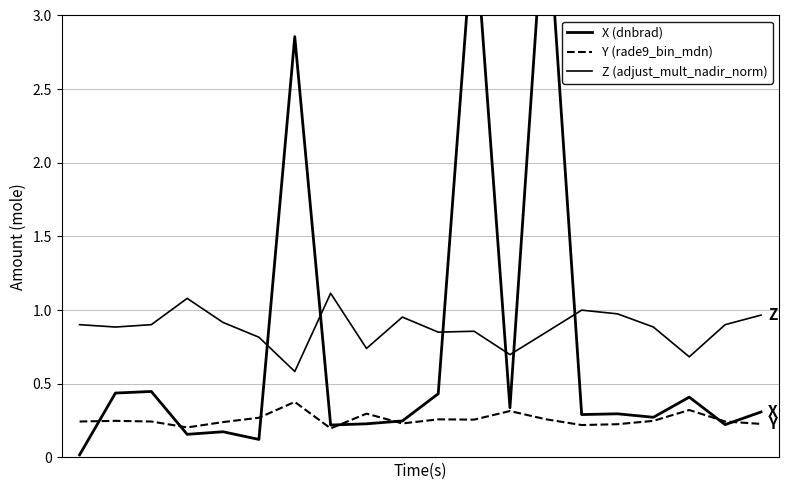

Rank the series at 5 from lowest to highest value.

X (dnbrad), Y (rade9_bin_mdn), Z (adjust_mult_nadir_norm)